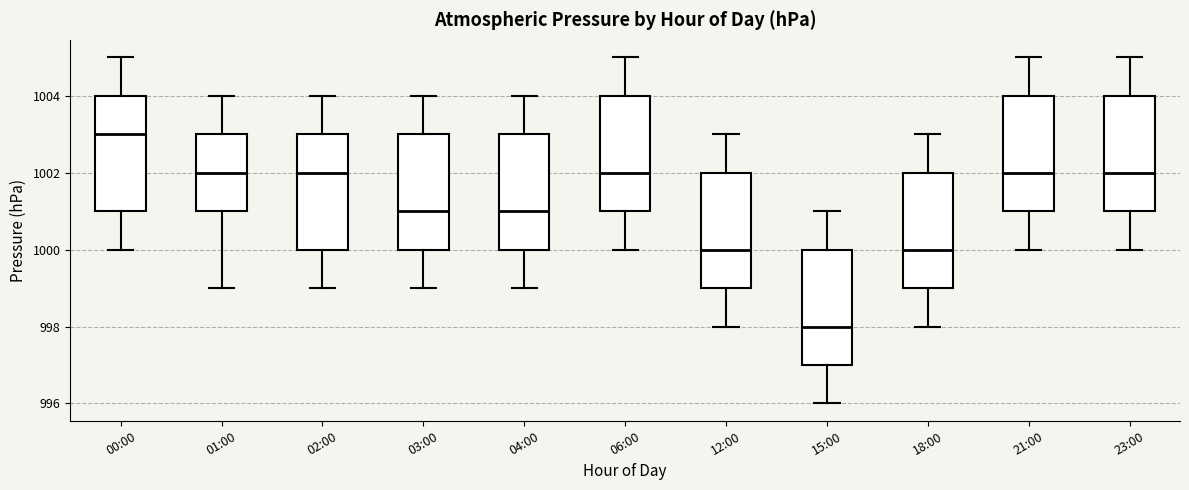

Which box has the lowest median line?

15:00